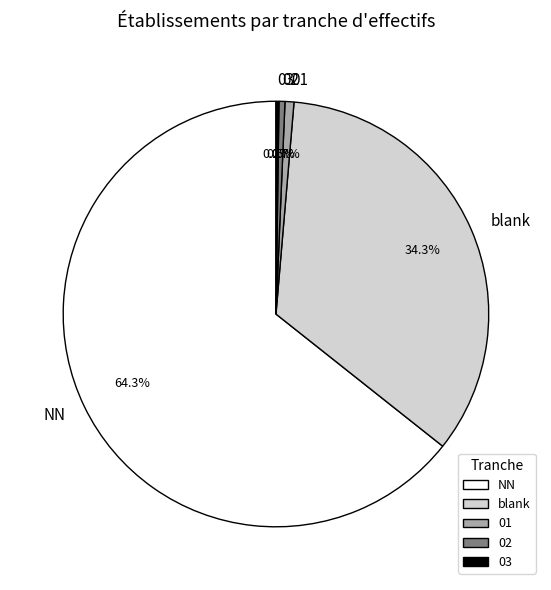

To the nearest percent, what is the combined percentage of 01 and NN?

65%